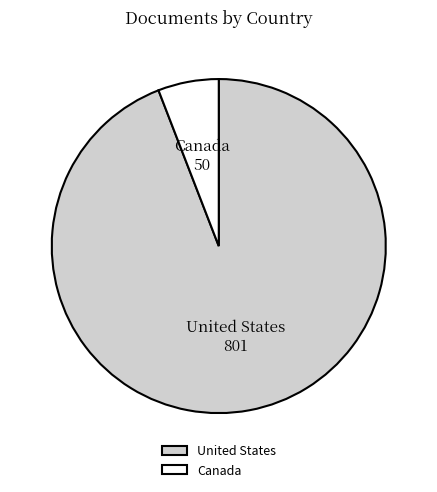

What is the smallest slice in the pie chart?

Canada